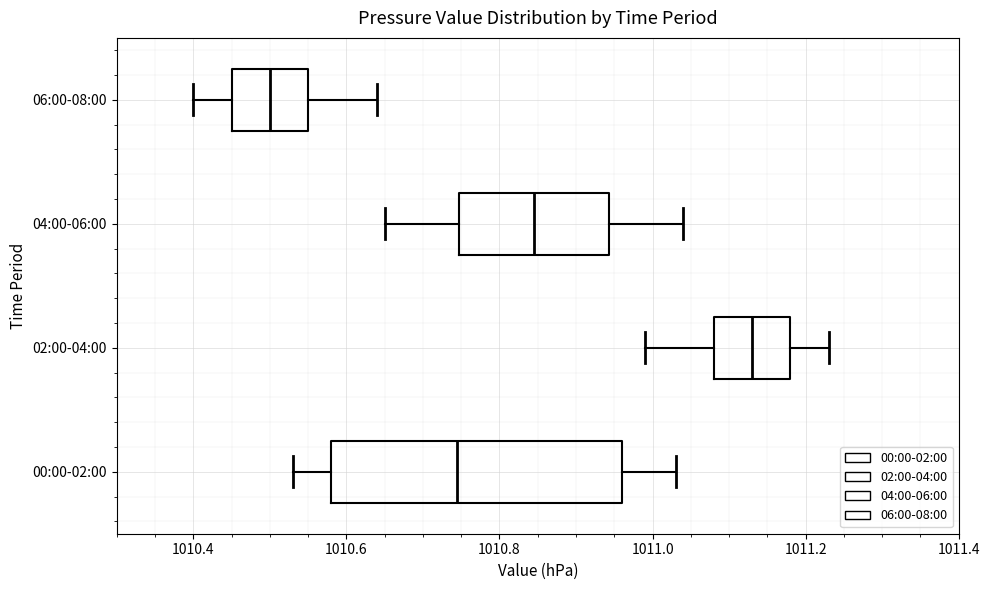

Which box's median line is the furthest to the left?

06:00-08:00